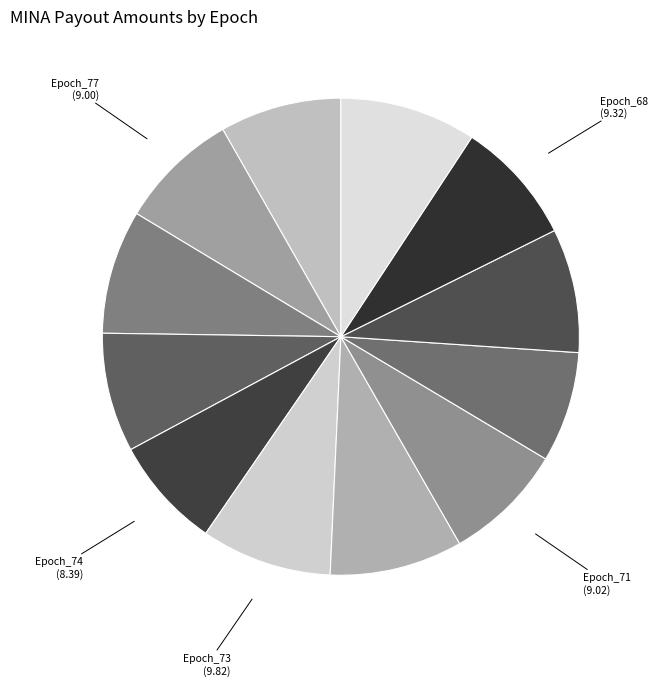

The Epoch_76 slice represents 8% of the pie. True or false?

True